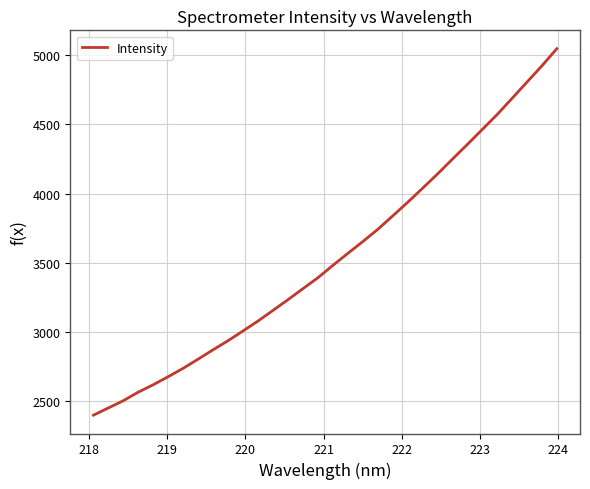

What is the smallest value displayed?

2399.3